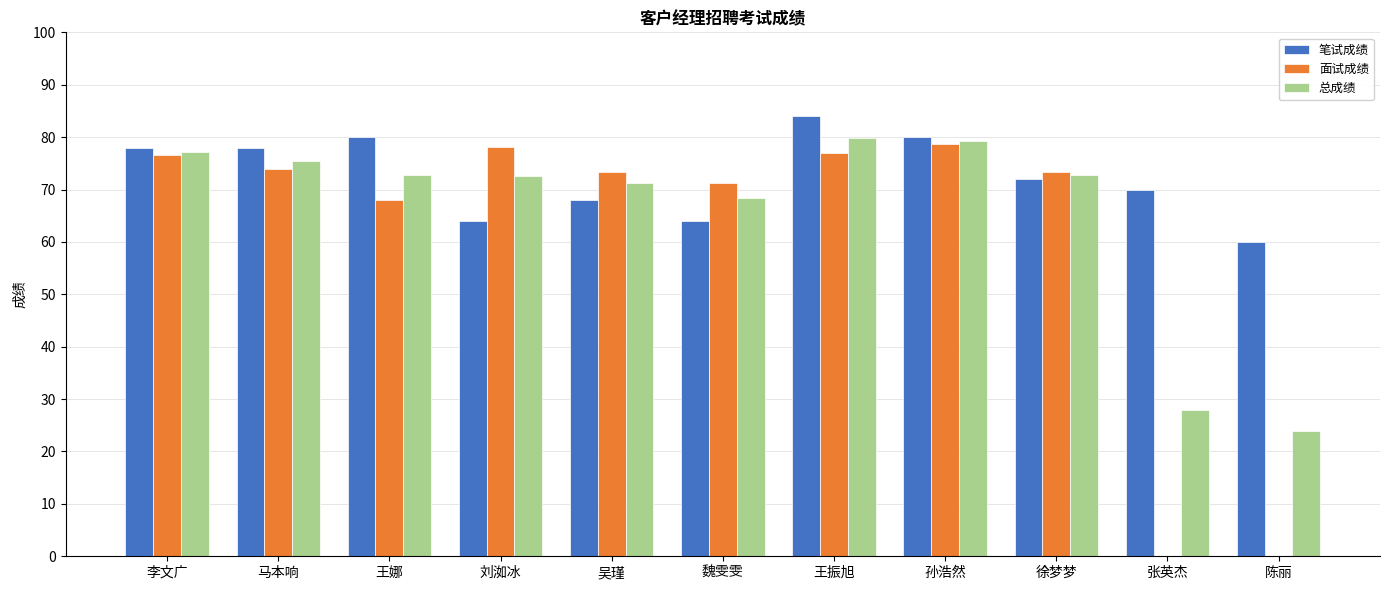

What is the difference between the 笔试成绩 values at 李文广 and 徐梦梦?

6.0